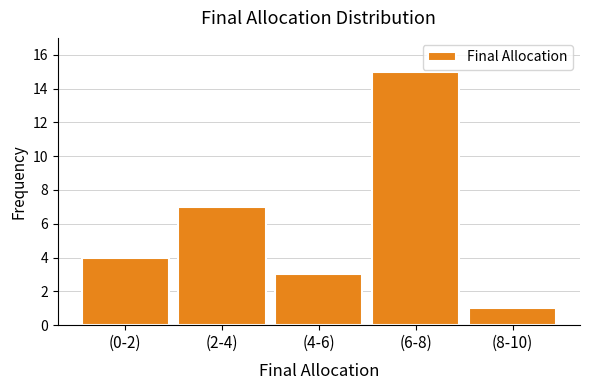

Reading right to left, list all the values displayed in this chart.

(8-10)=1	(6-8)=15	(4-6)=3	(2-4)=7	(0-2)=4